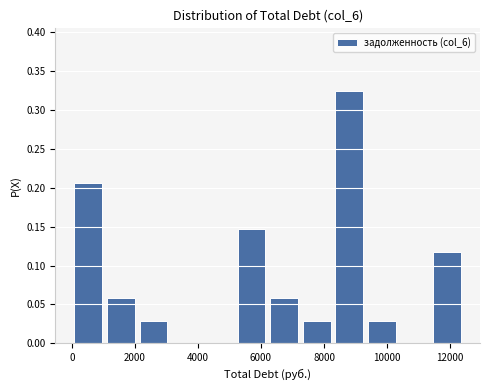

Reading left to right, transcribe this chart: for each bar, give the range it covers on the x-axis and its height. Neither the bar edges nor the heights are printed on the chart, so give them approximately, as read against the axes.

0 to 1000: 0.205
1000 to 2000: 0.060
2000 to 3200: 0.030
3200 to 4200: 0
4200 to 5200: 0
5200 to 6200: 0.145
6200 to 7200: 0.060
7200 to 8200: 0.030
8200 to 9400: 0.325
9400 to 10400: 0.030
10400 to 11400: 0
11400 to 12400: 0.120